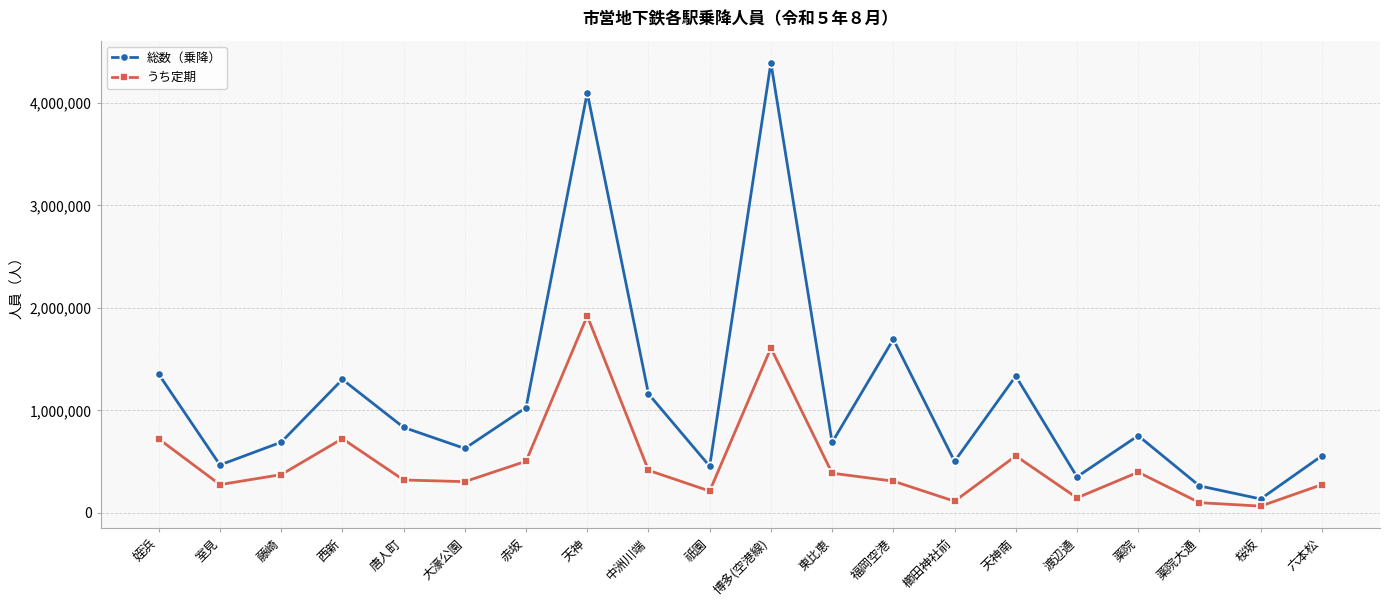

What is the sum of the うち定期 values at 天神 and 姪浜?

2642646